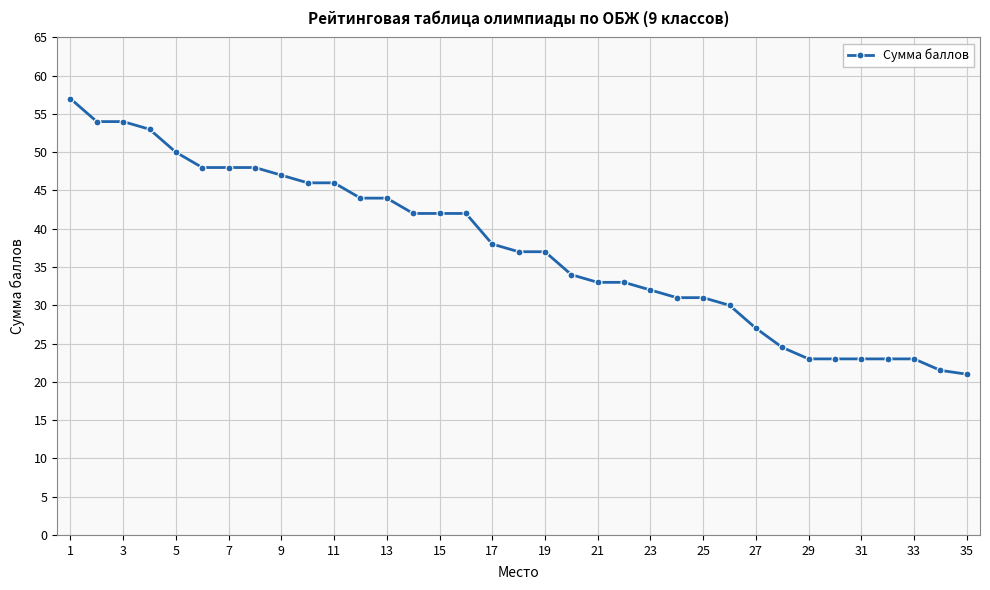

What is the sum of all values?

1310.0